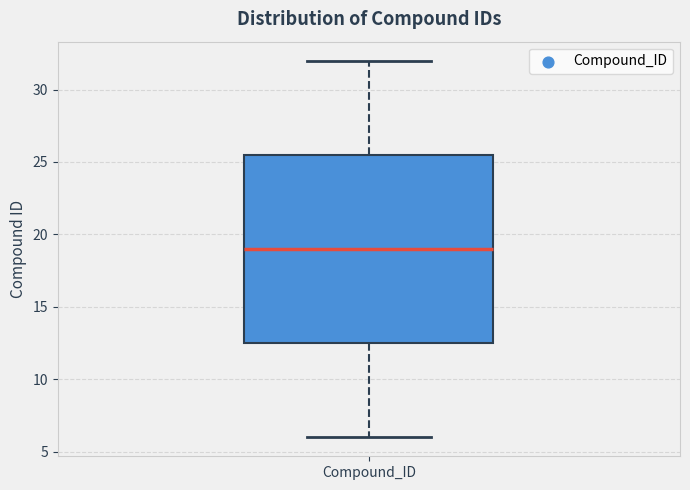

Transcribe this box plot: give where the median line is, the range the box spans, and where the two whiskers end, as read against the y-axis. The values are not printed on the chart, so give them approximately, as read against the axis.

median 19.0, box 12.5 to 25.5, whiskers 6.0 to 32.0